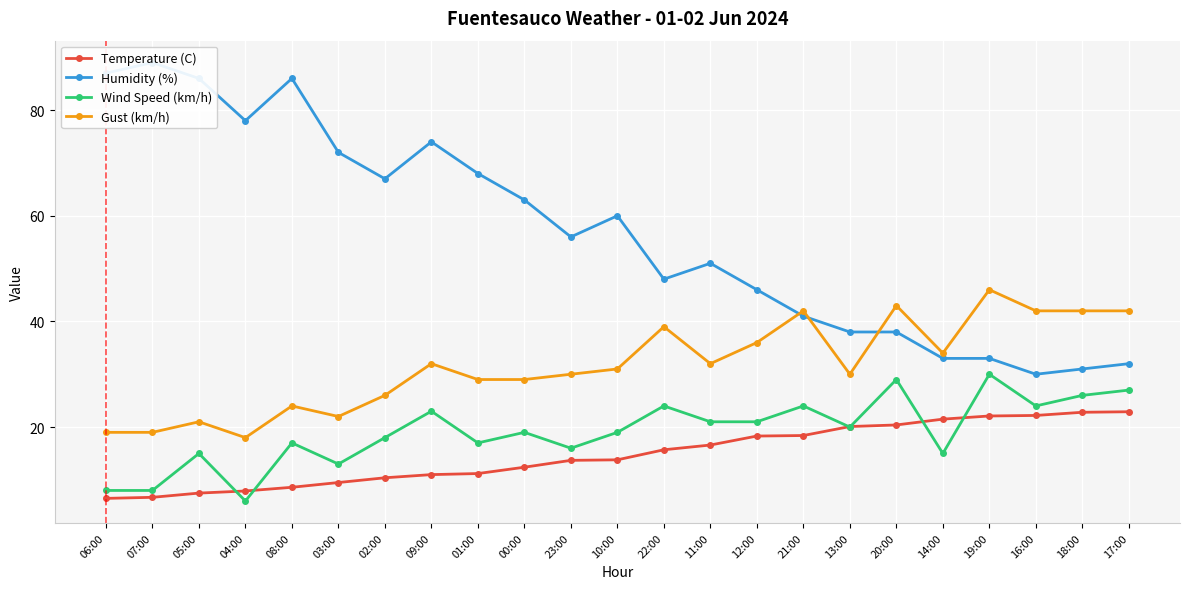

What is the spread (max minus min) of values at 04:00?

72.0